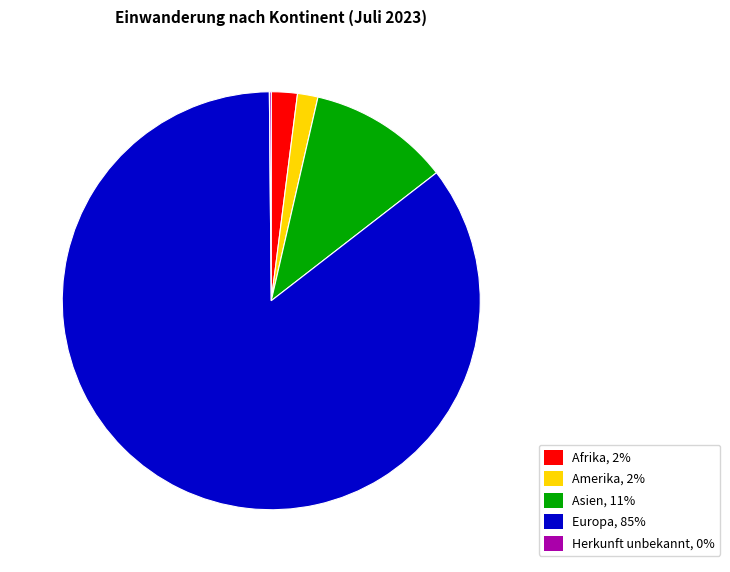

Does any single category account for the majority?

Yes